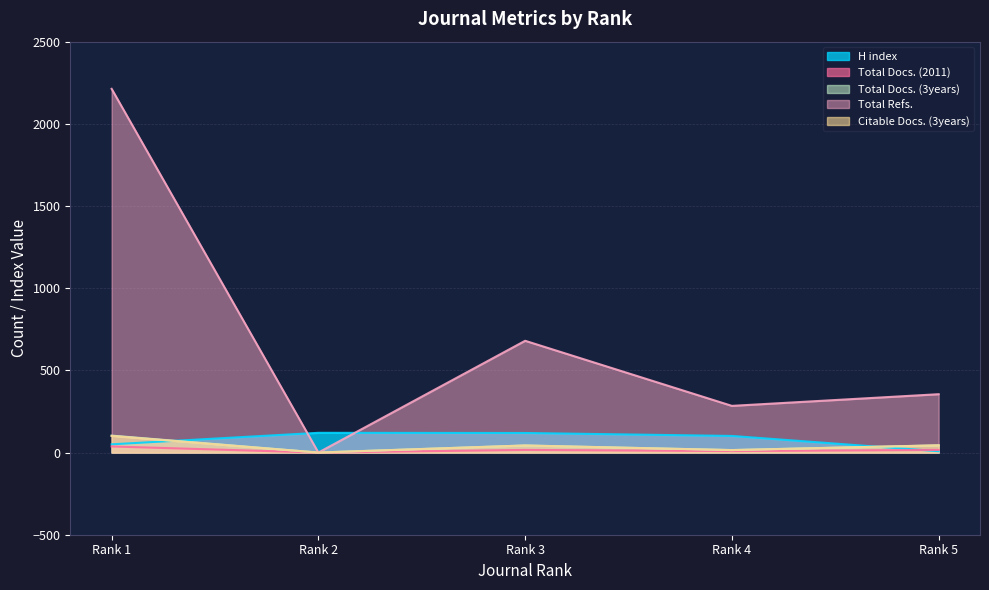

Which category has the lowest value in the Total Docs. (2011) series?

Rank 2